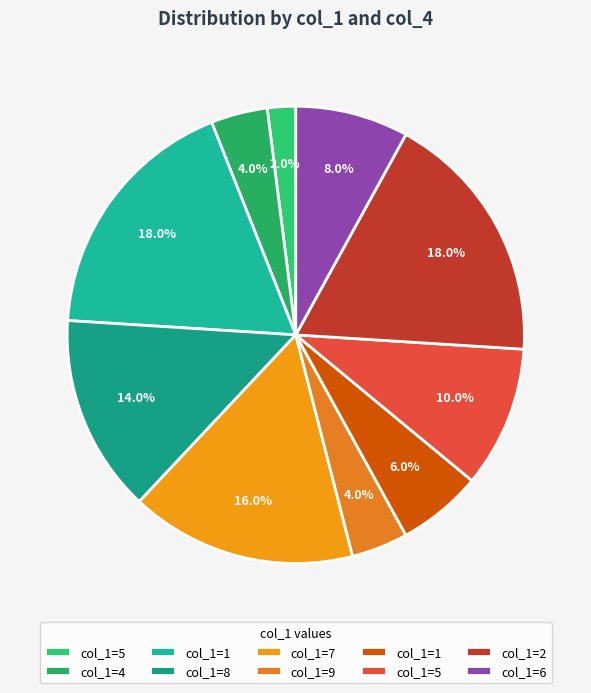

Does any single category account for the majority?

No